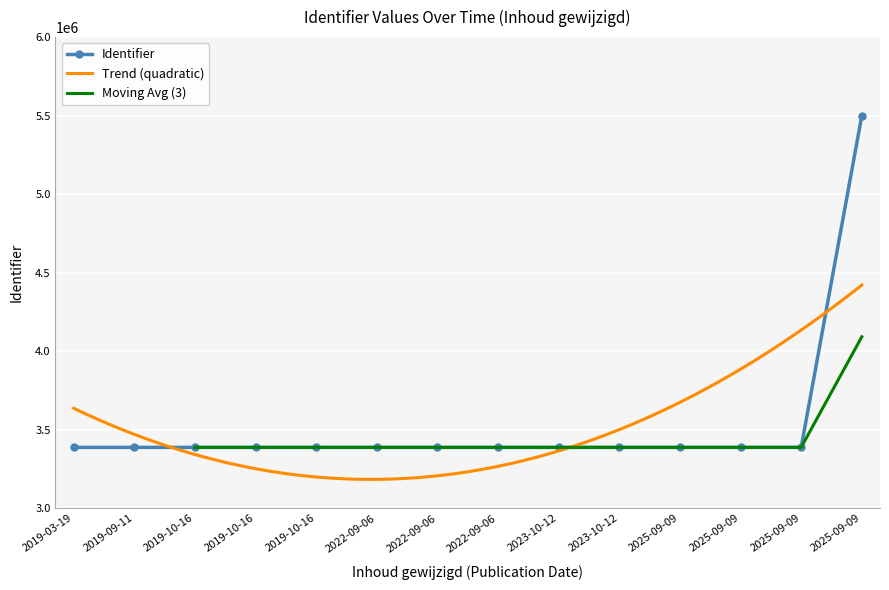

What is the change in value from 2022-09-06 to 2023-10-12?

+27